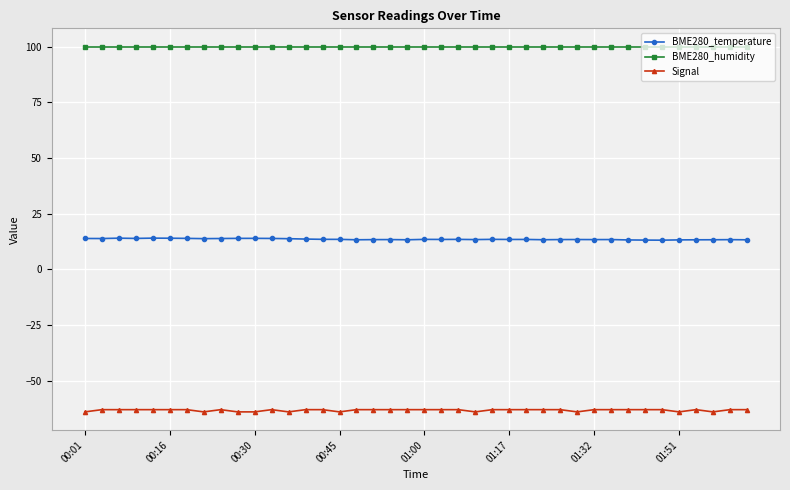

What is the value of the BME280_temperature point at the 7th from the left?

13.9